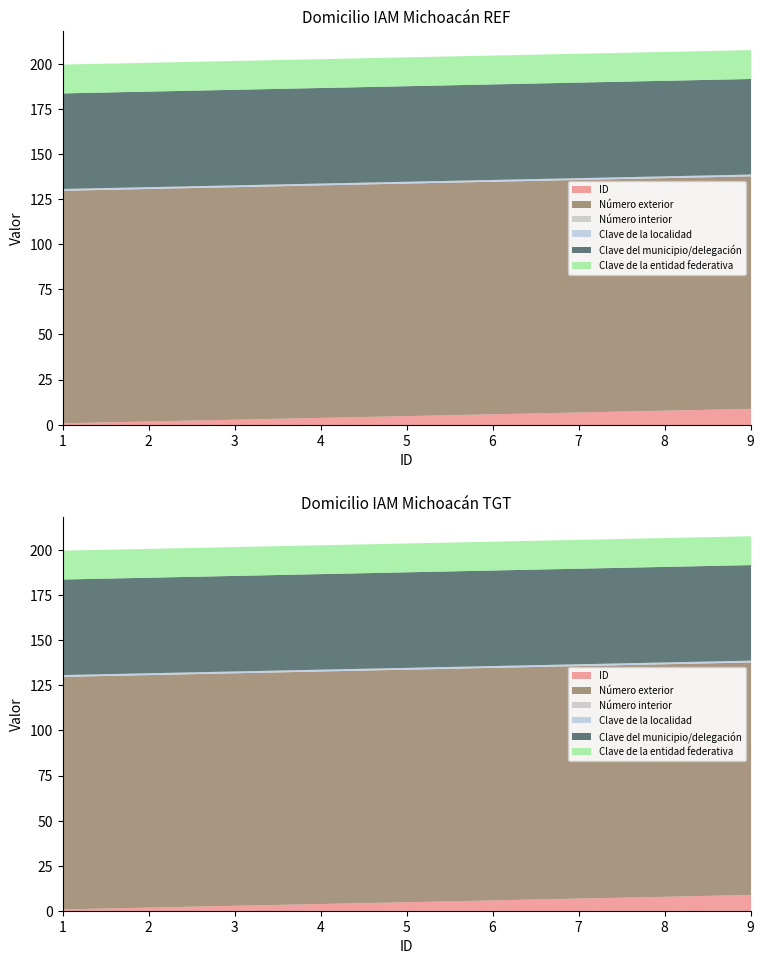

True or false: Clave del municipio/delegación has a value of 53 at 8.

True